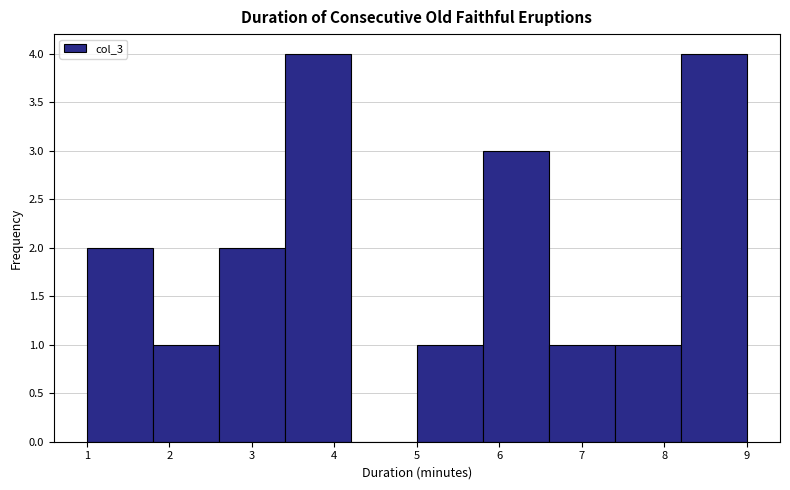

How tall is the bar that spans 6.6 to 7.4 on the x-axis? The values are not printed on the chart, so give them approximately, as read against the axis.

1